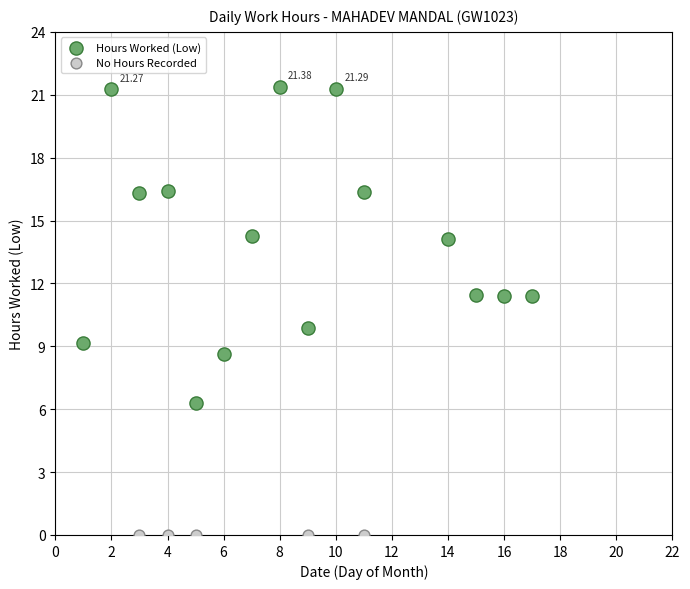

Which series contains the lowest Y value?

No Hours Recorded